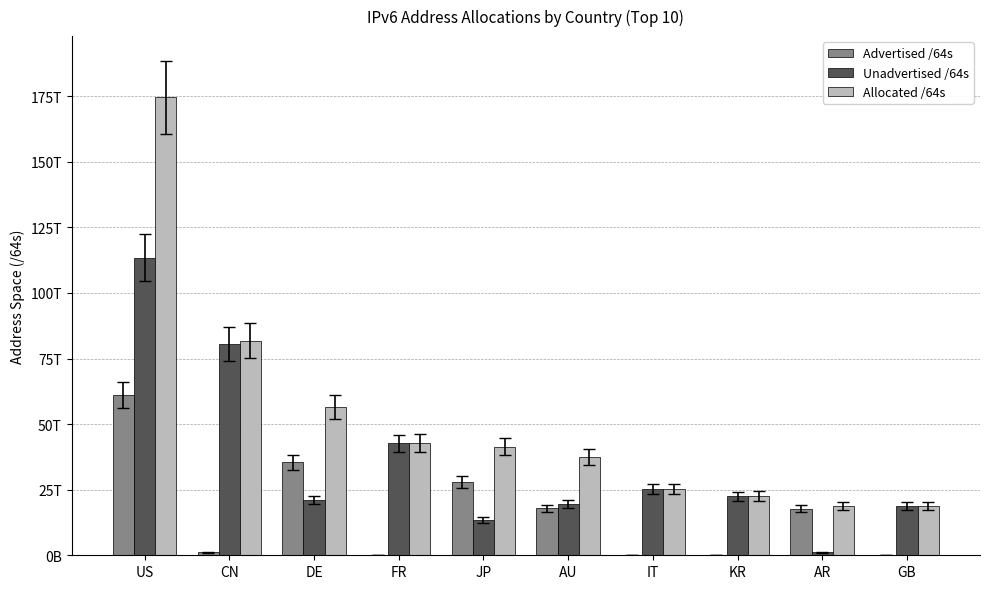

What are all the series names shown in the legend?

Advertised /64s, Unadvertised /64s, Allocated /64s